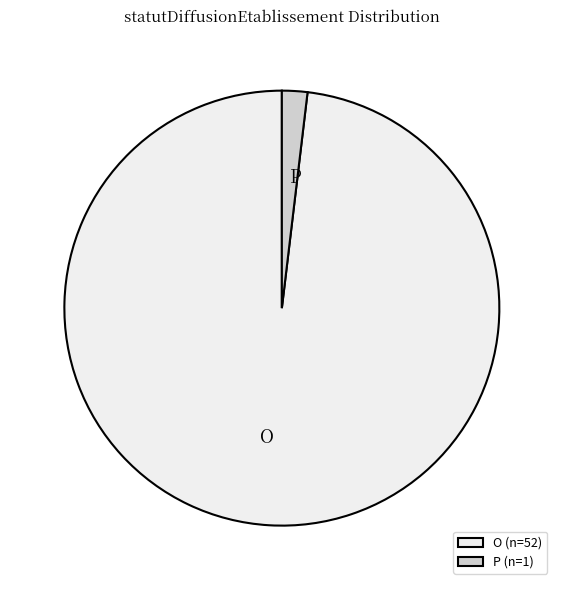

Is it true that P (n=1) is 2% of the pie?

True